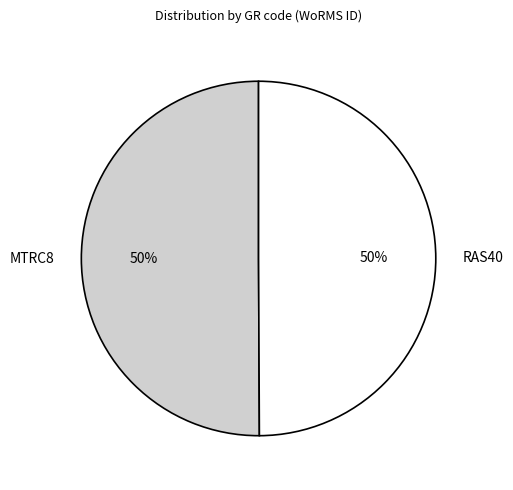

To the nearest percent, what is the combined percentage of MTRC8 and RAS40?

100%